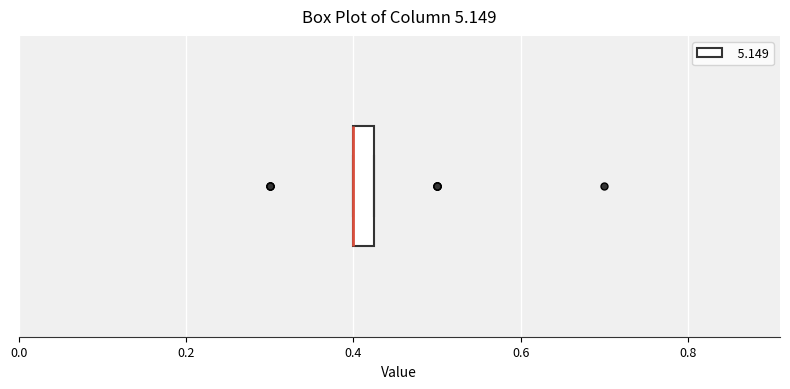

Where is the left edge of the box on the x-axis? The values are not printed on the chart, so give them approximately, as read against the axis.

0.40